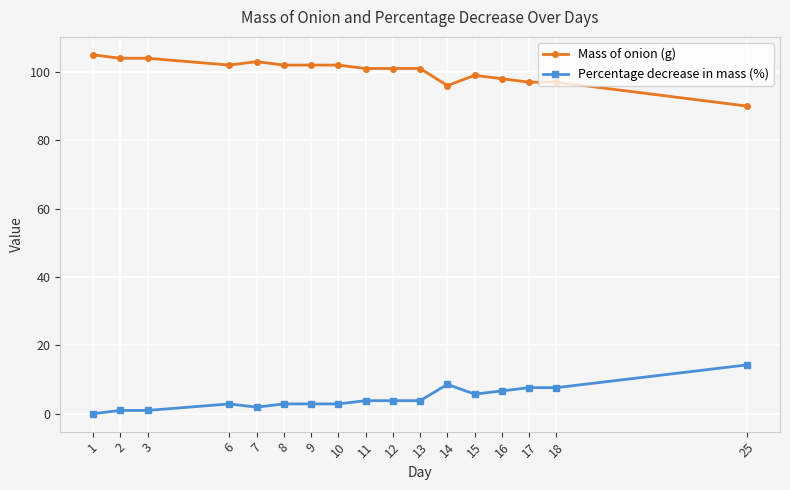

Reading left to right, list all the values displayed in this chart.

Mass of onion (g): 105.0	104.0	104.0	102.0	103.0	102.0	102.0	102.0	101.0	101.0	101.0	96.0	99.0	98.0	97.0	97.0	90.0
Percentage decrease in mass (%): 0.0	1.0	1.0	2.9	1.9	2.9	2.9	2.9	3.8	3.8	3.8	8.6	5.7	6.7	7.6	7.6	14.3